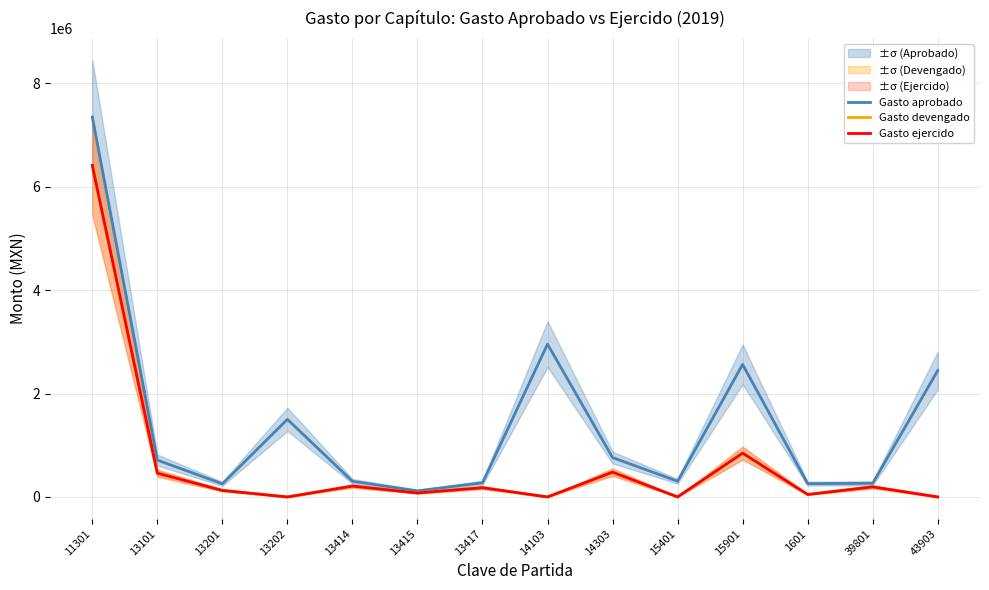

True or false: Gasto ejercido and Gasto devengado intersect in this chart.

False